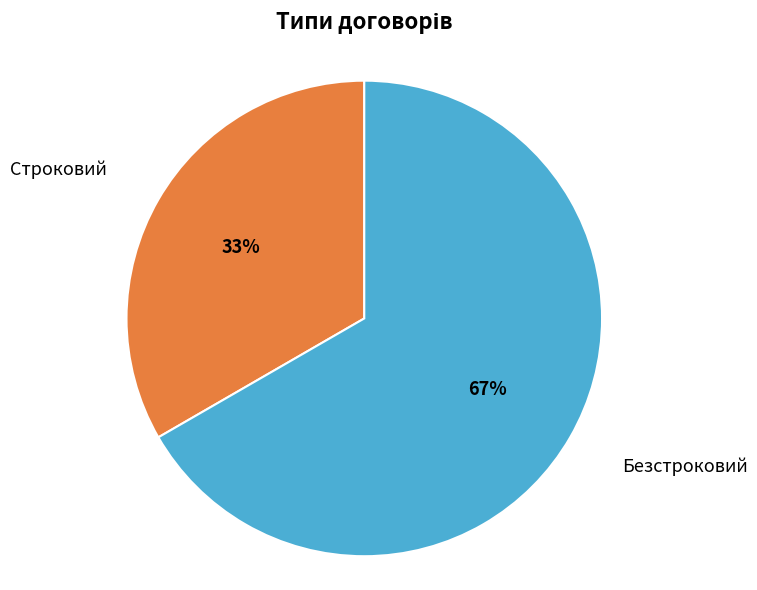

What is the smallest slice in the pie chart?

Строковий